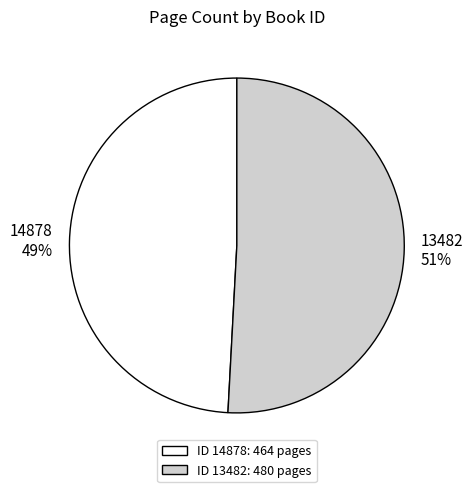

What is the largest slice in the pie chart?

ID 13482: 480 pages